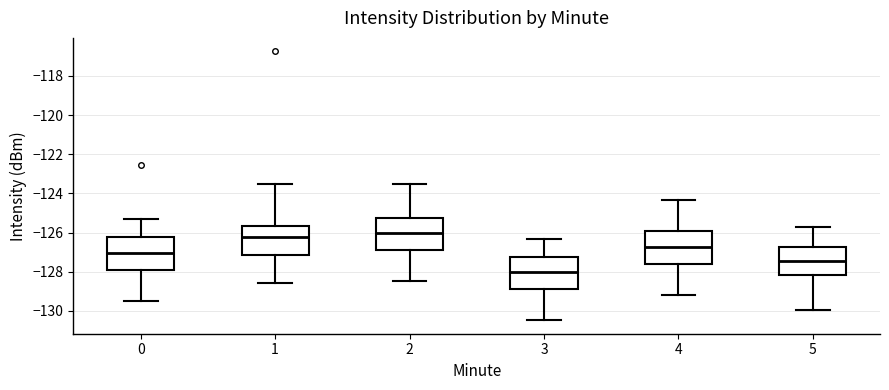

Where does the median line of the box at x = 1 sit on the y-axis? The values are not printed on the chart, so give them approximately, as read against the axis.

-126.2